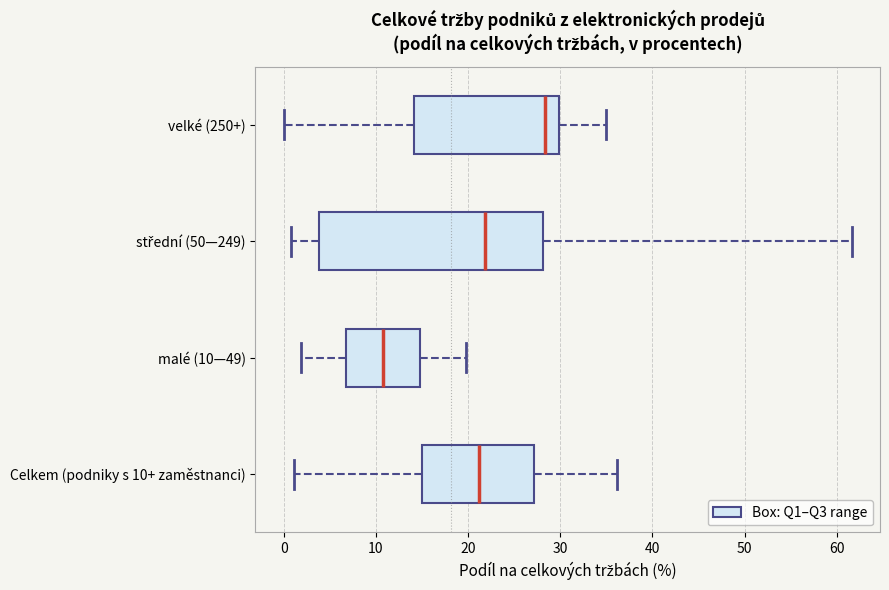

Which box is the widest, from its left edge to its right edge?

střední (50—249)